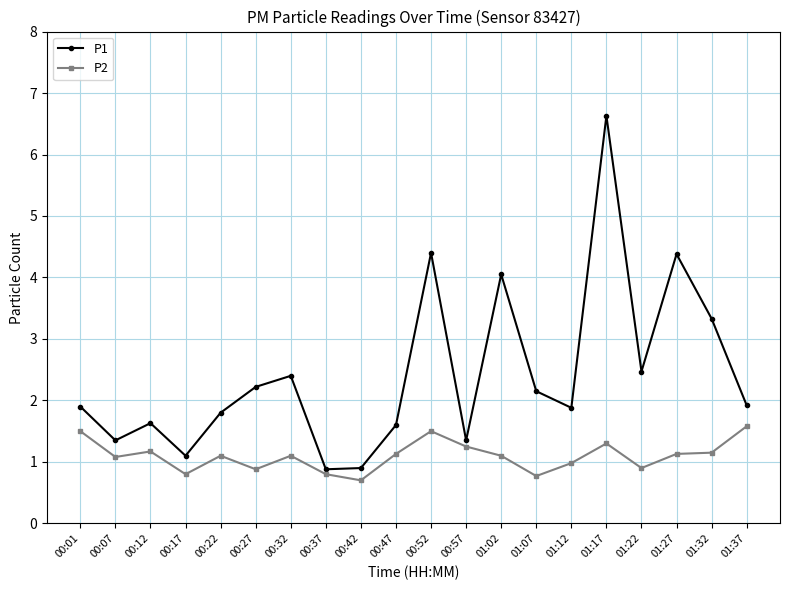

What value does the P2 series have at 01:02?

1.1